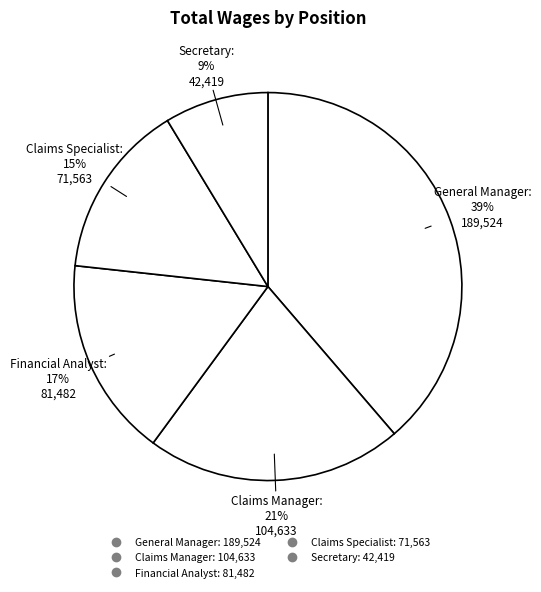

How many segments does this pie chart have?

5